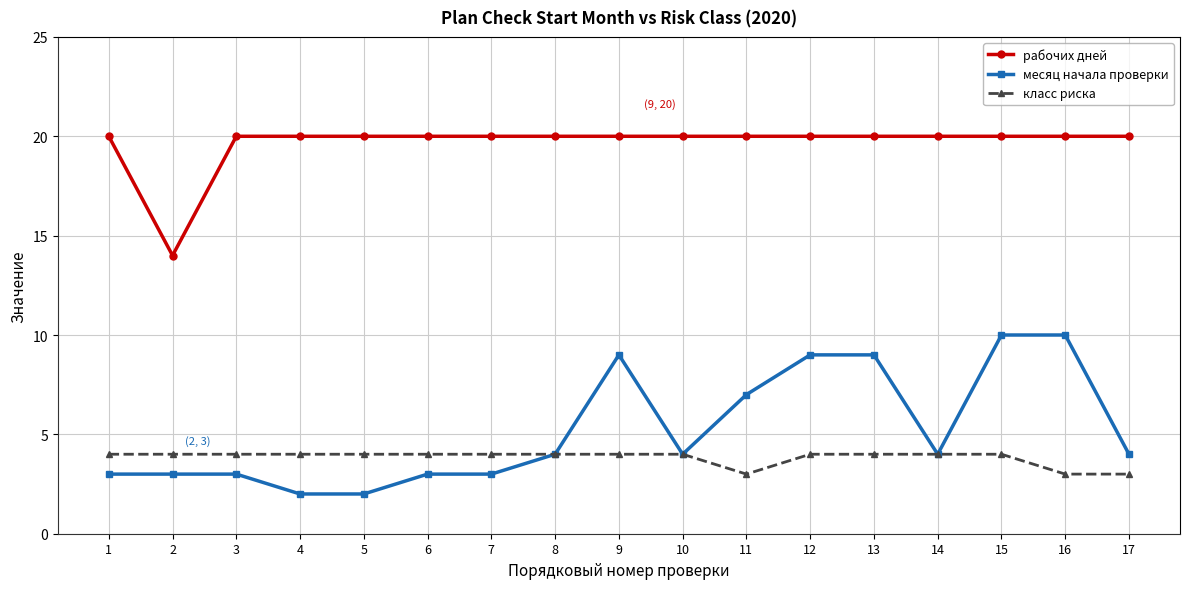

True or false: месяц начала проверки has more than 0 interior local peaks.

True